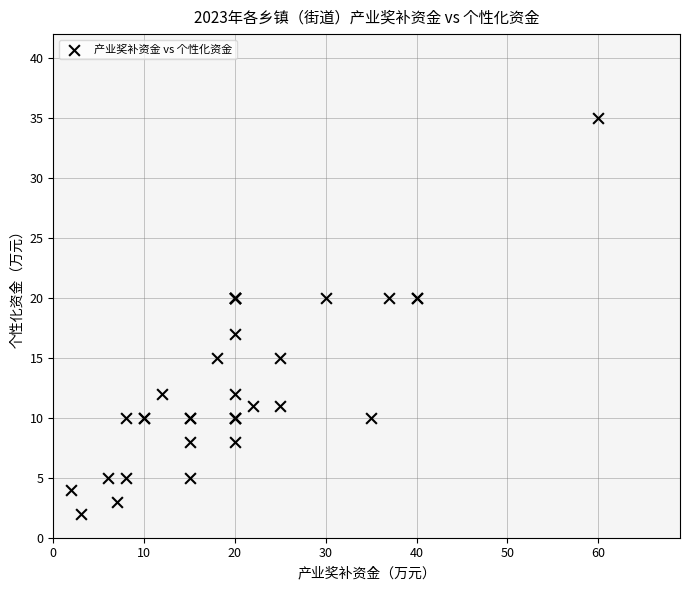

What Y value in the scatter plot is closest to 18?

17